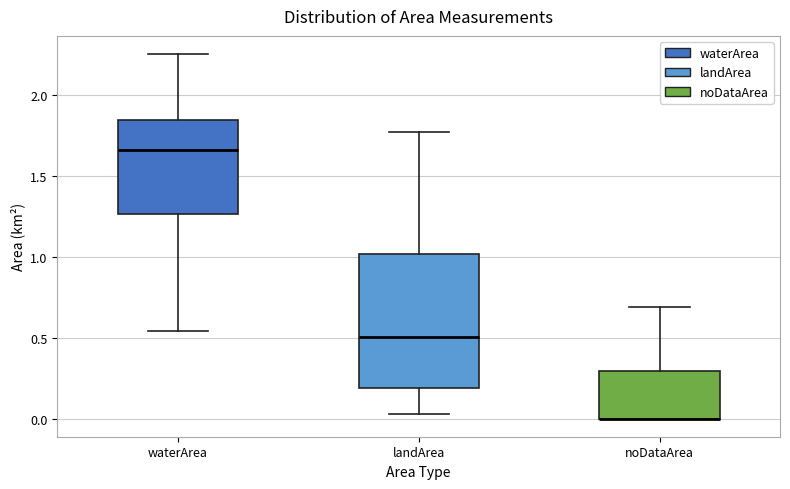

Reading left to right, read every box against the y-axis: the position of its median line, the range the box covers, and the ends of its whiskers. The values are not printed on the chart, so give them approximately, as read against the axis.

waterArea: median 1.65, box 1.25 to 1.85, whiskers 0.55 to 2.25
landArea: median 0.50, box 0.20 to 1.00, whiskers 0.05 to 1.75
noDataArea: median 0.00 (drawn on the box's lower edge), box 0.00 to 0.30, whiskers 0.00 to 0.70